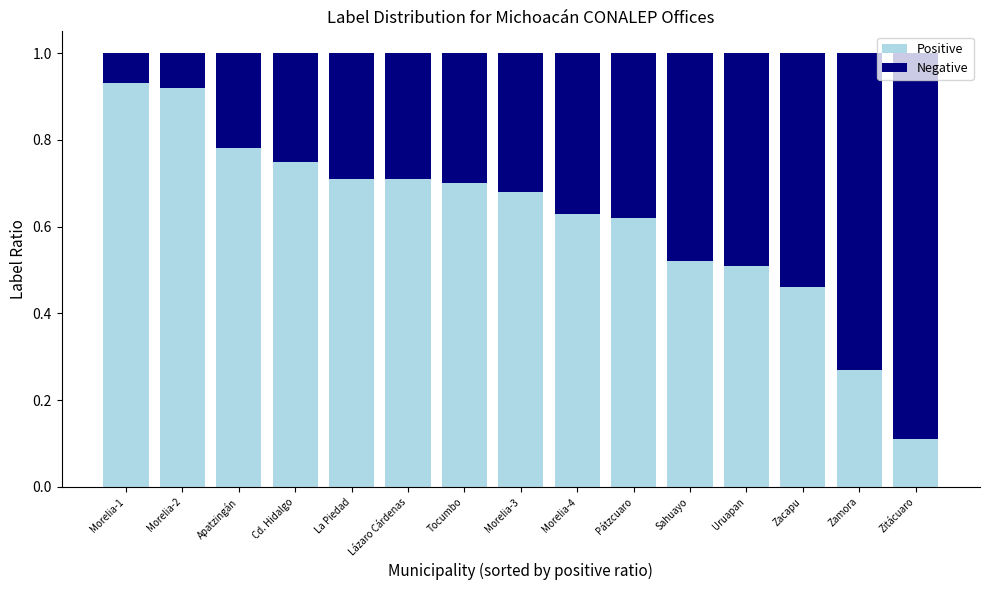

True or false: Positive has a value of 0.9 at Morelia-2.

True